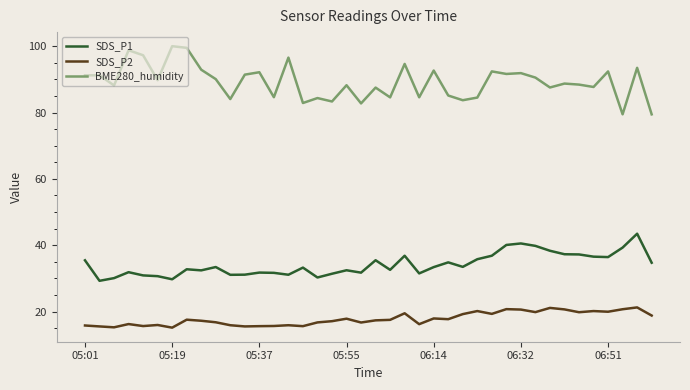

What is the smallest value displayed?

15.2